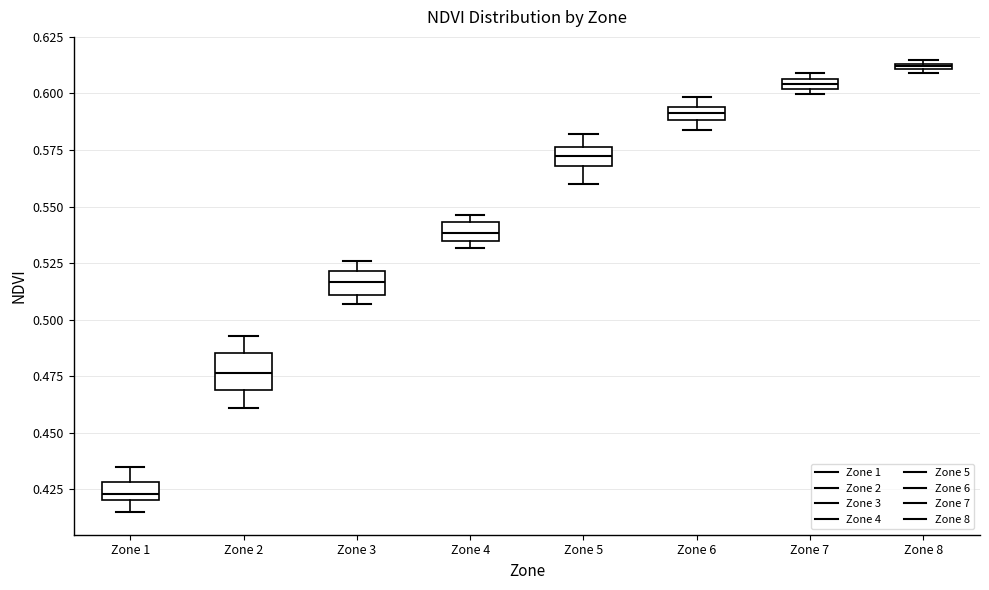

Which box has the lowest median line?

Zone 1